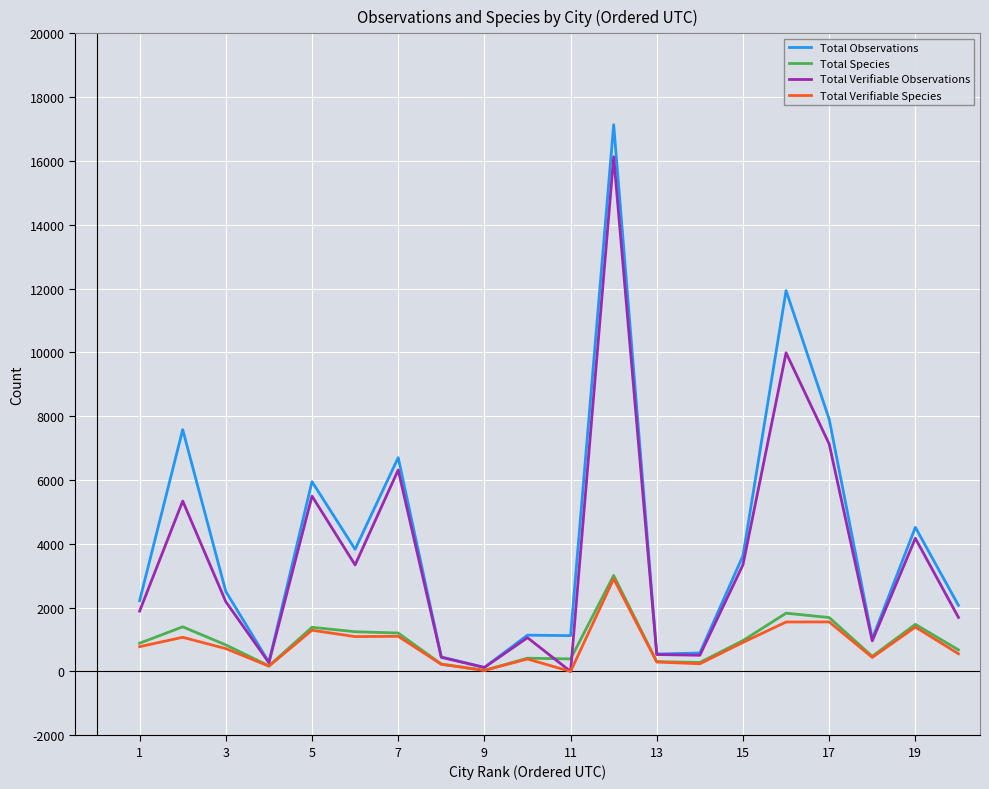

What is the greatest value displayed?

17137